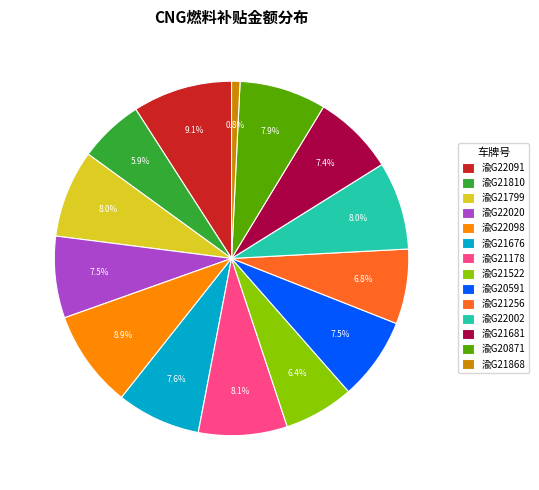

Approximately how many times larger is the value at 渝G21799 compared to 渝G20591?

1.1